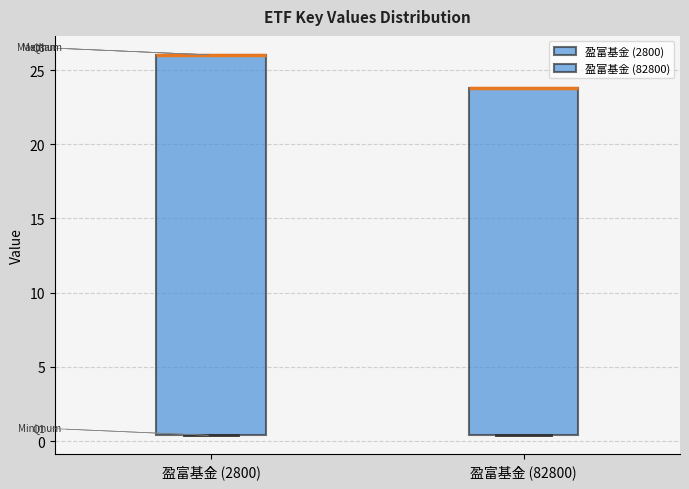

Where is the lower edge of the box for 盈富基金 (2800) on the y-axis? The values are not printed on the chart, so give them approximately, as read against the axis.

0.5